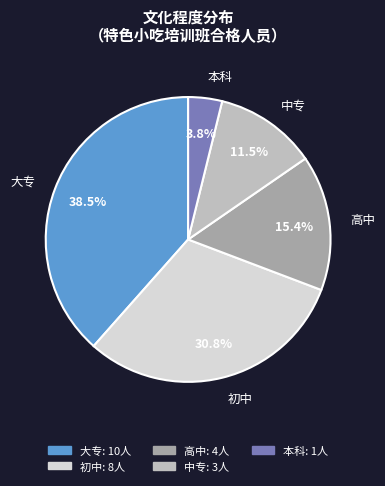

To the nearest percent, what is the combined percentage of 初中 and 高中?

46%